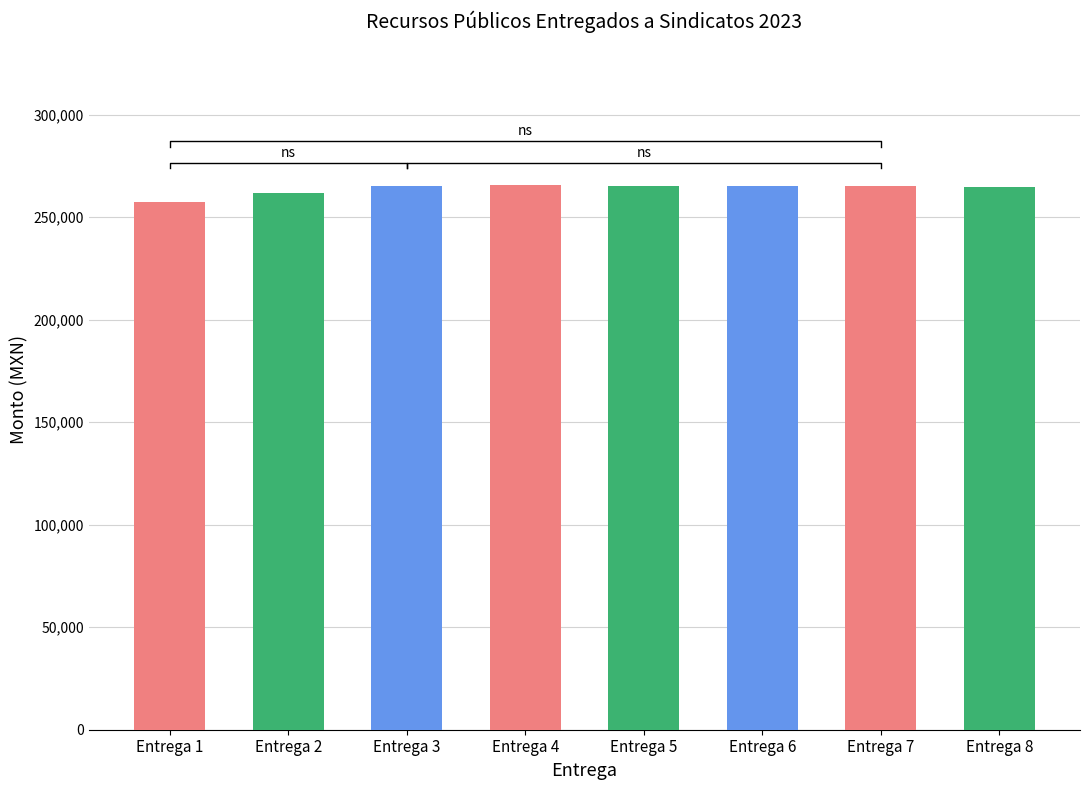

What is the average value?

263759.1